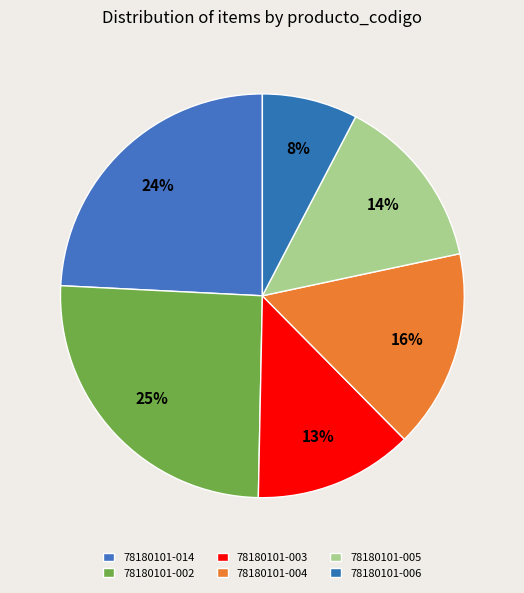

Is it true that 78180101-003 is 13% of the pie?

True